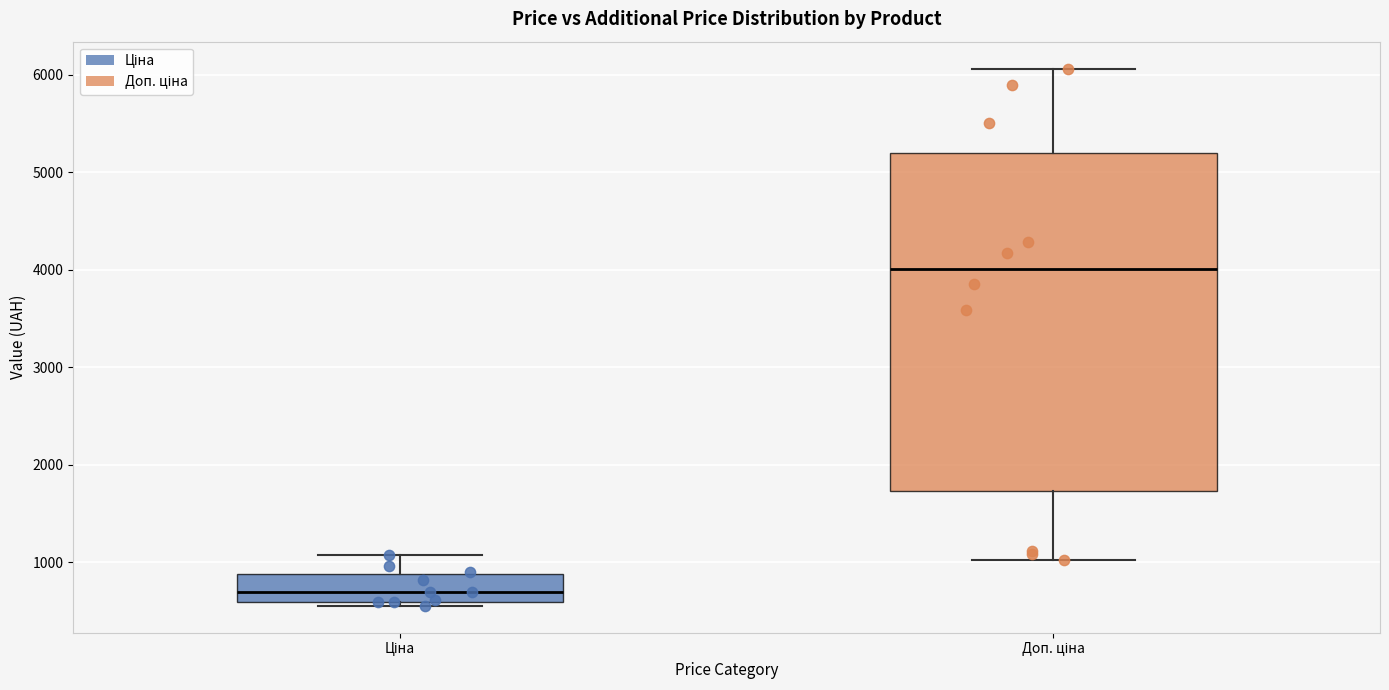

Reading left to right, transcribe this box plot: for each box, give where its median line is, the range the box spans, and where its two whiskers end, as read against the y-axis. The values are not printed on the chart, so give them approximately, as read against the axis.

Ціна: median 700, box 600 to 900, whiskers 600 (just below the box's lower edge) to 1100
Доп. ціна: median 4000, box 1700 to 5200, whiskers 1000 to 6100